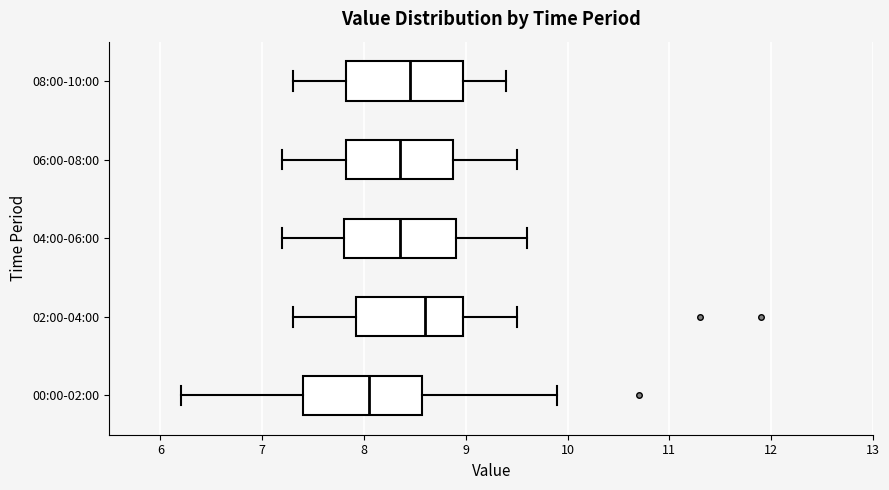

Which box's median line is the furthest to the left?

00:00-02:00